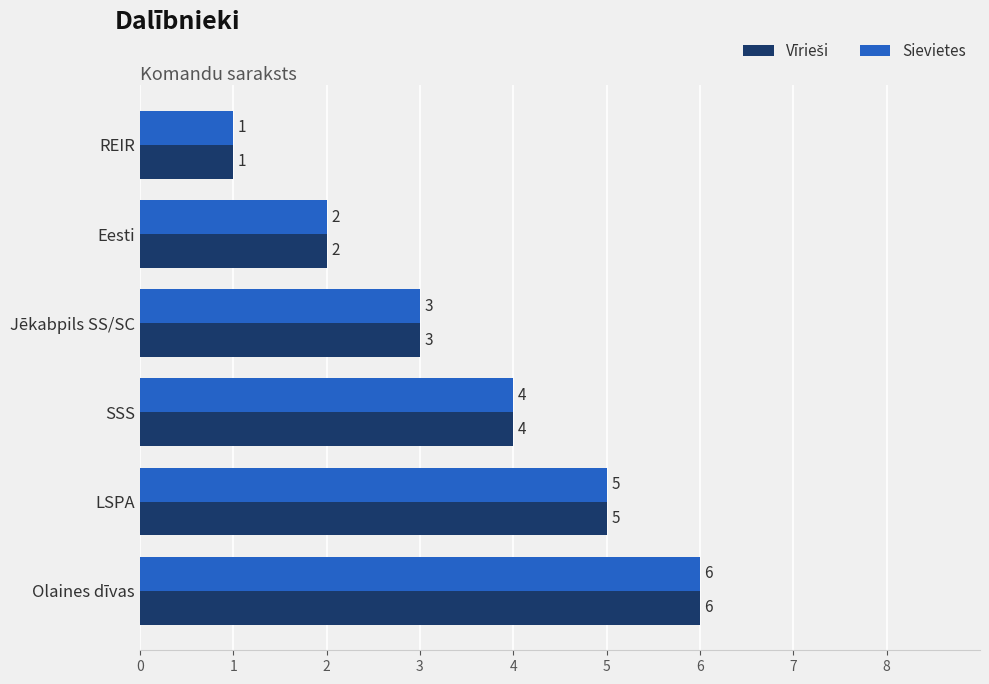

How many series are shown in this chart?

2